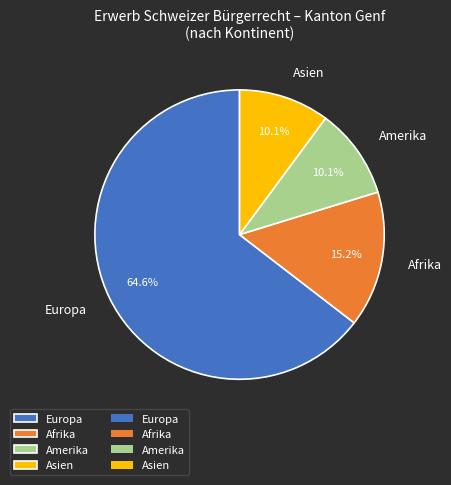

How many slices are in this pie chart?

4